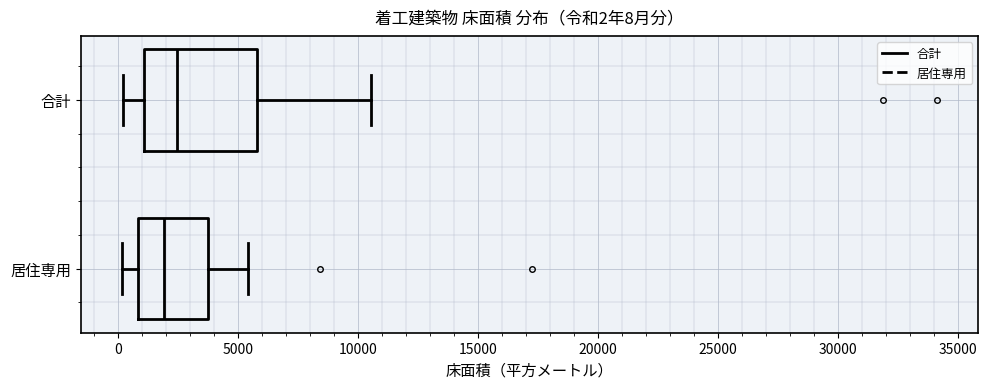

Which box's median line is the furthest to the right?

合計